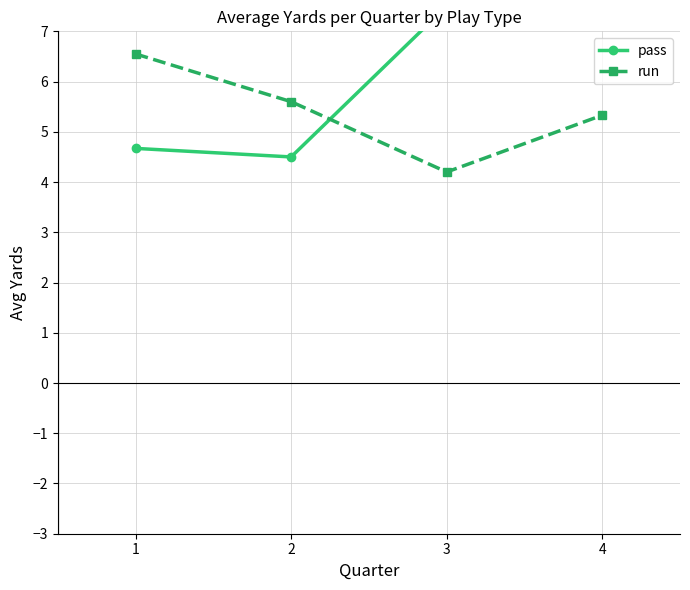

How many interior local valleys does the run series have?

1